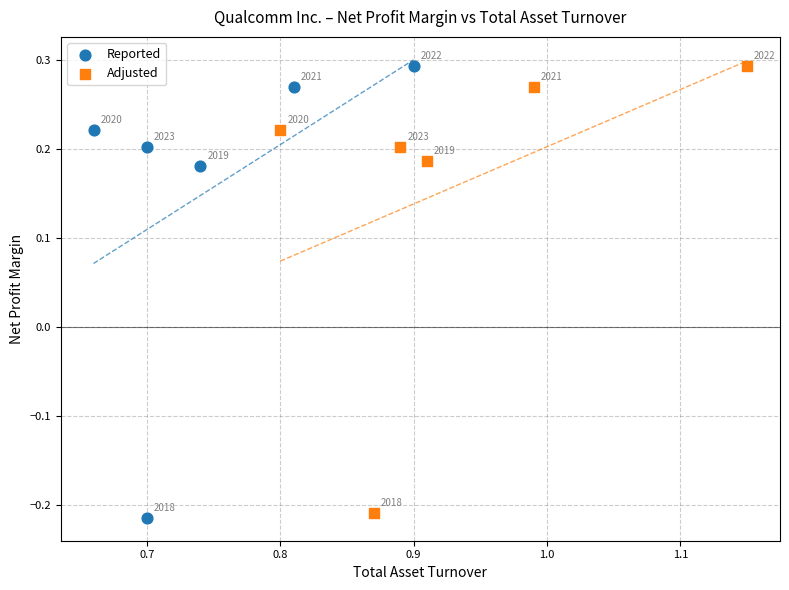

Which series contains the lowest Y value?

Reported